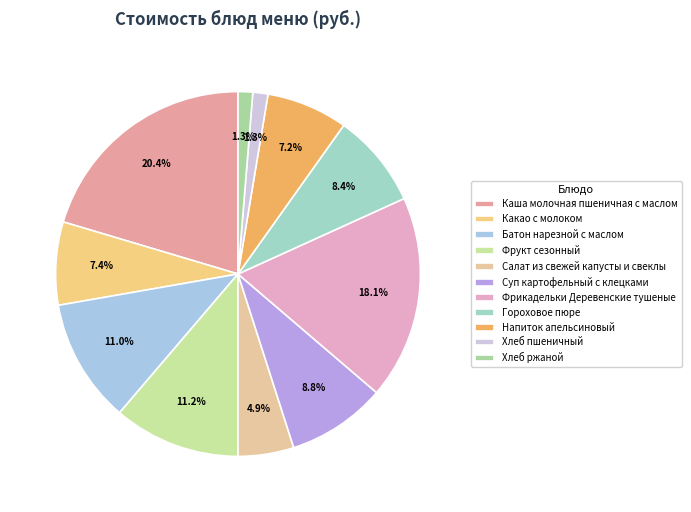

How many slices are in this pie chart?

11